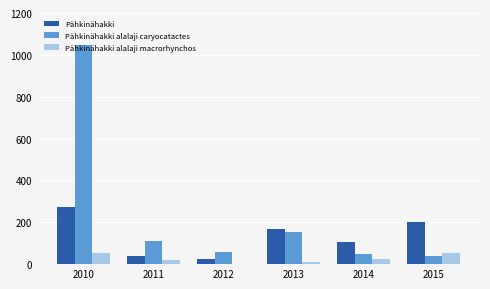

Is it true that Pähkinähakki equals 24 at 2012?

True